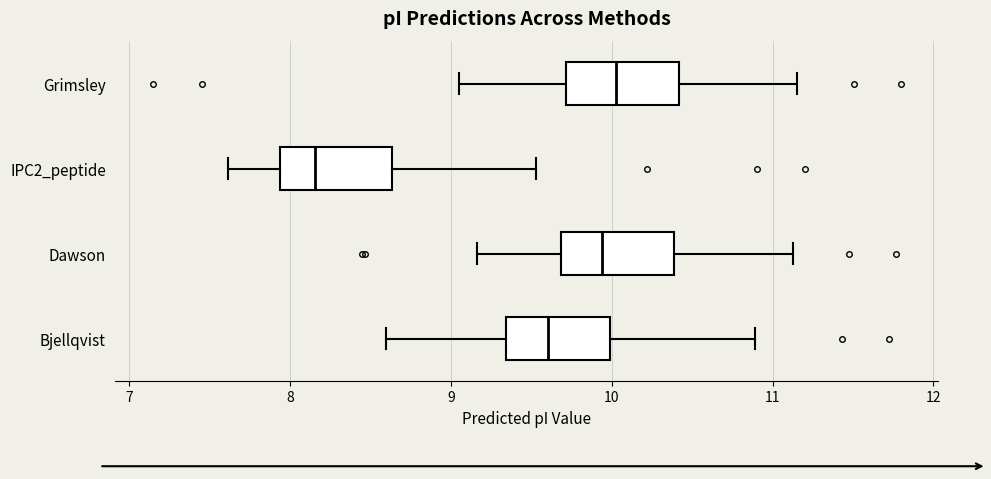

Reading bottom to top, transcribe this box plot: for each box, give where its median line is, the range the box spans, and where its two whiskers end, as read against the x-axis. The values are not printed on the chart, so give them approximately, as read against the axis.

Bjellqvist: median 9.6, box 9.3 to 10.0, whiskers 8.6 to 10.9
Dawson: median 9.9, box 9.7 to 10.4, whiskers 9.2 to 11.1
IPC2_peptide: median 8.2, box 7.9 to 8.6, whiskers 7.6 to 9.5
Grimsley: median 10.0, box 9.7 to 10.4, whiskers 9.0 to 11.2